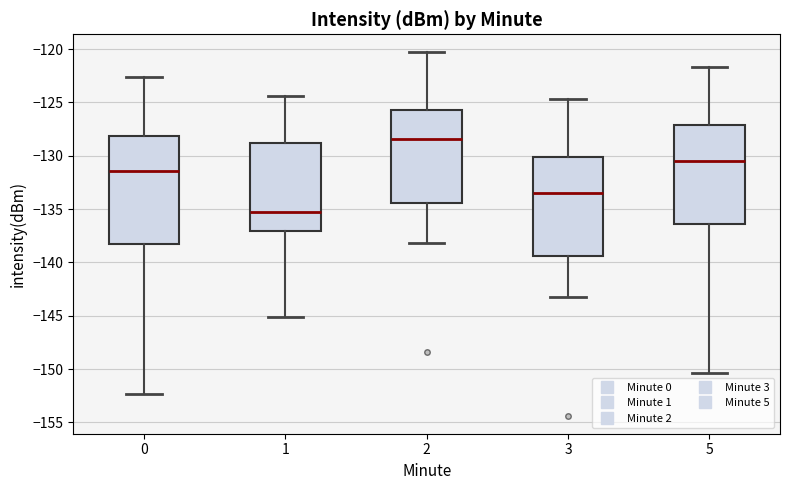

Which box's median line is the lowest?

1